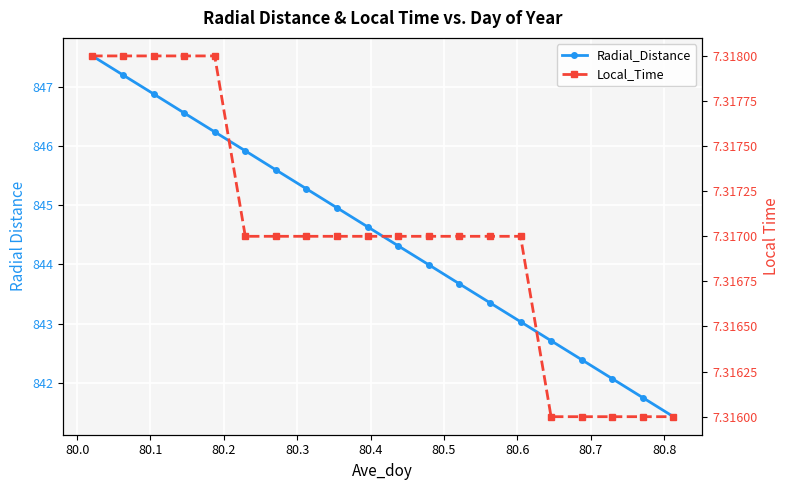

What is the difference between the highest and lowest values at 80.0?

839.9